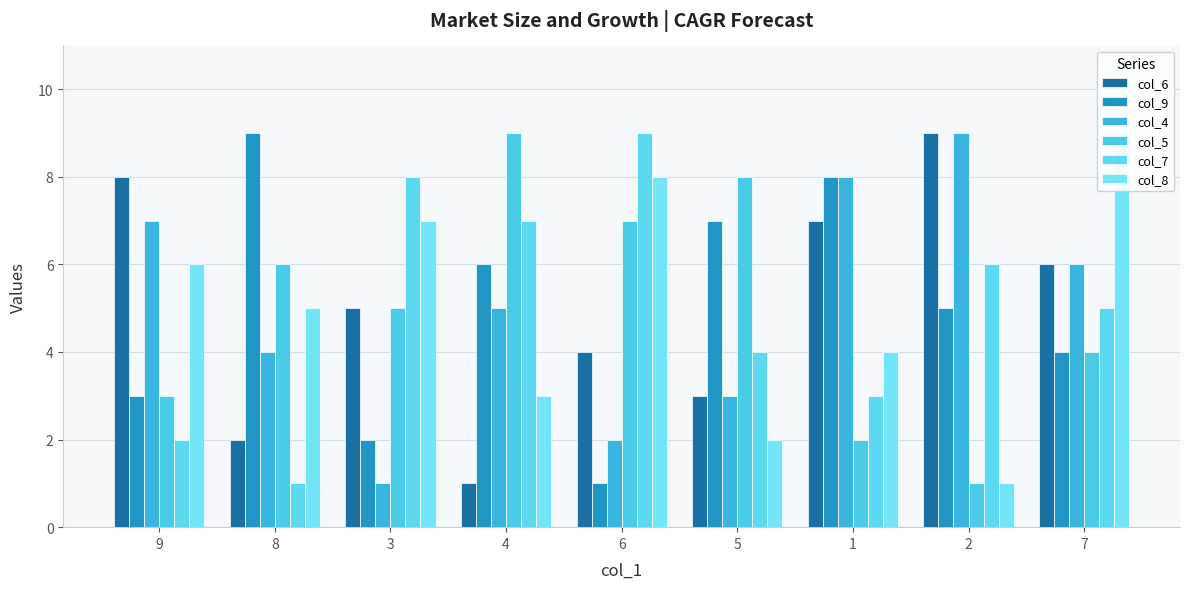

What is the difference between the col_7 values at 2 and 1?

3